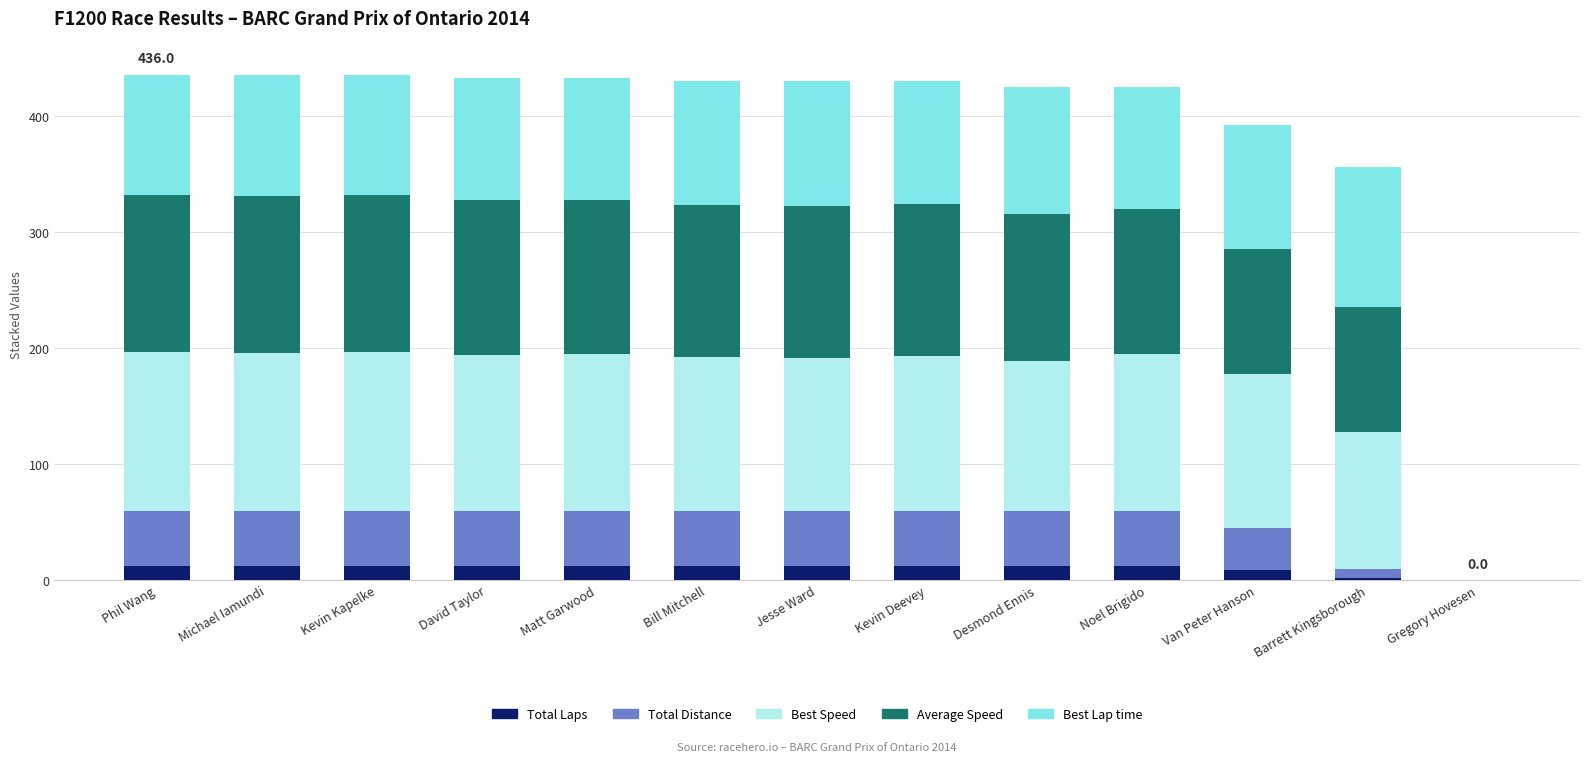

Which series has the widest spread of values?

Best Speed